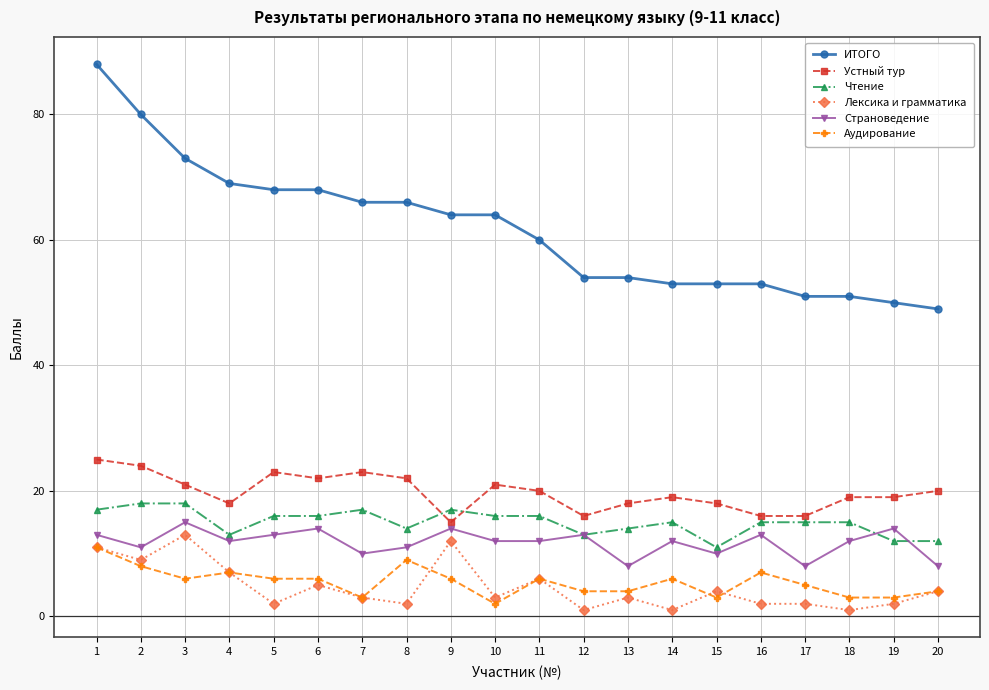

Between 14 and 16, which series saw the biggest shift?

Устный тур